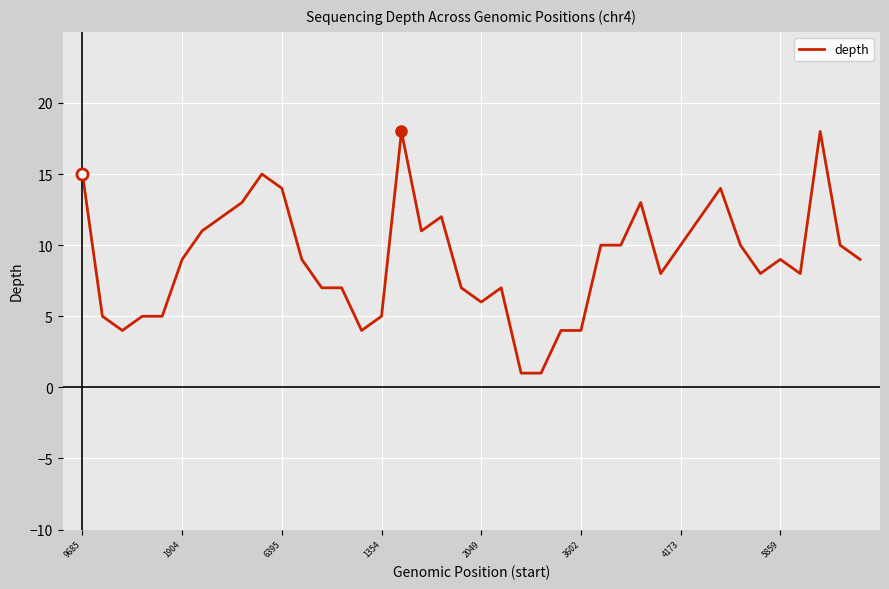

Reading right to left, transcribe all the data shown in this chart.

9	10	18	8	9	8	10	14	12	10	8	13	10	10	4	4	1	1	7	6	7	12	11	18	5	4	7	7	9	14	15	13	12	11	9	5	5	4	5	15